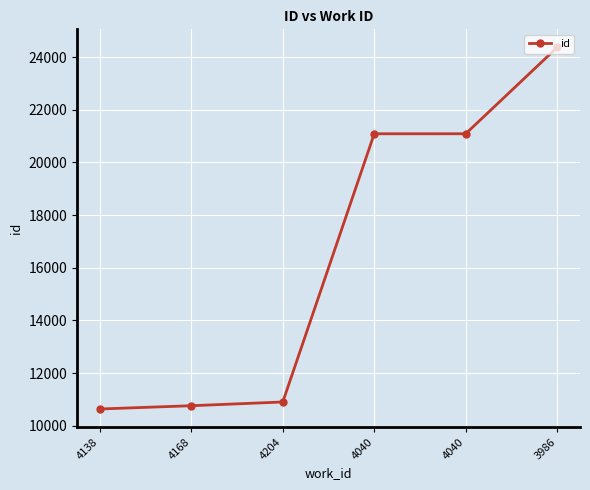

How many data points are less than 21091?

3